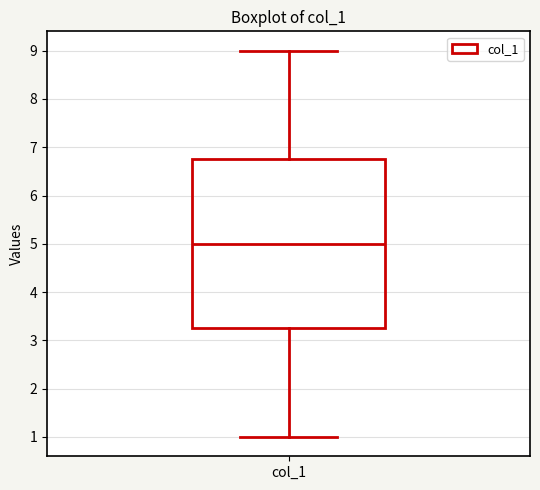

Read this box plot against the y-axis: the position of the median line, the range covered by the box, and the ends of both whiskers. The values are not printed on the chart, so give them approximately, as read against the axis.

median 5.0, box 3.3 to 6.8, whiskers 1.0 to 9.0